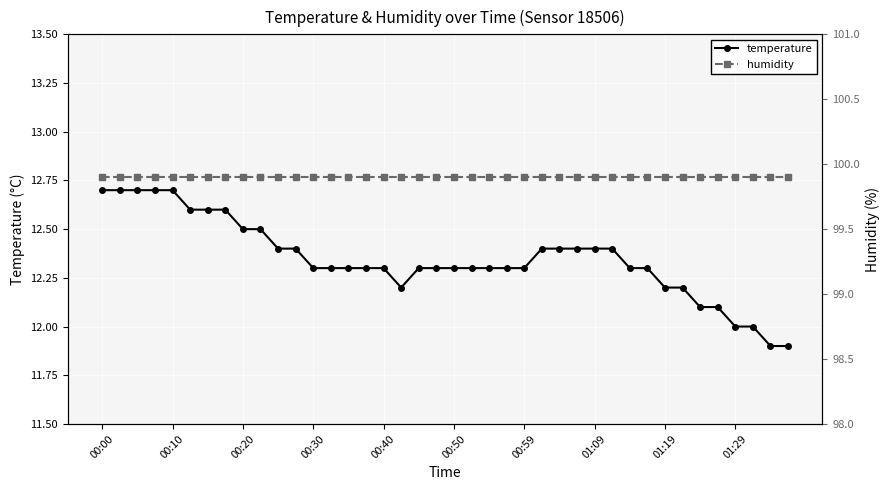

At how many categories does at least one series exceed 78?

40